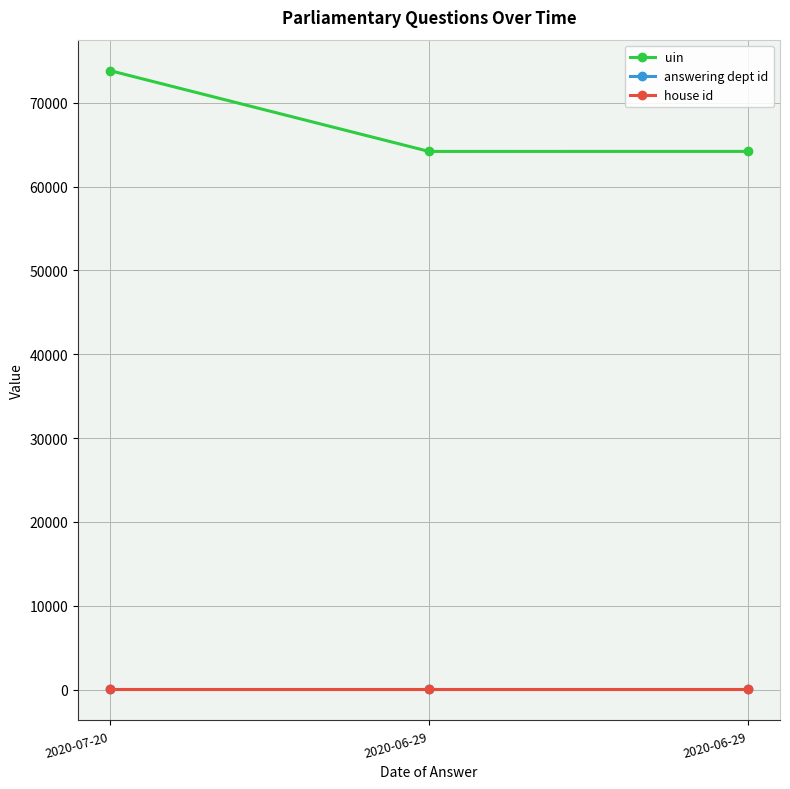

What is the value of the house id point at the 2nd from the left?

1